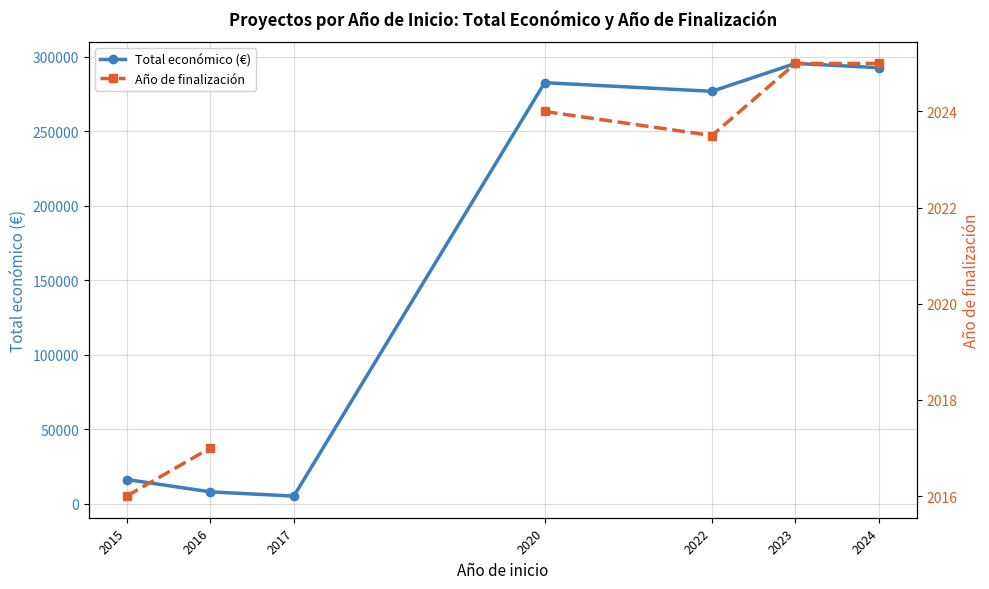

What is the difference between the highest and lowest values at 2016?

5842.0